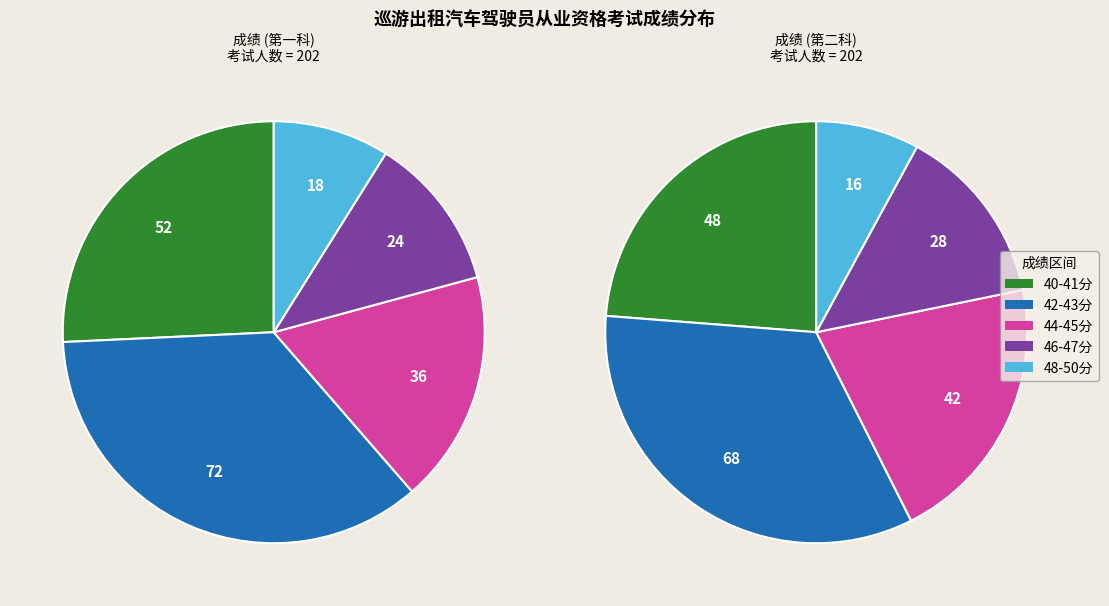

Is 42-43 the majority of the pie?

No